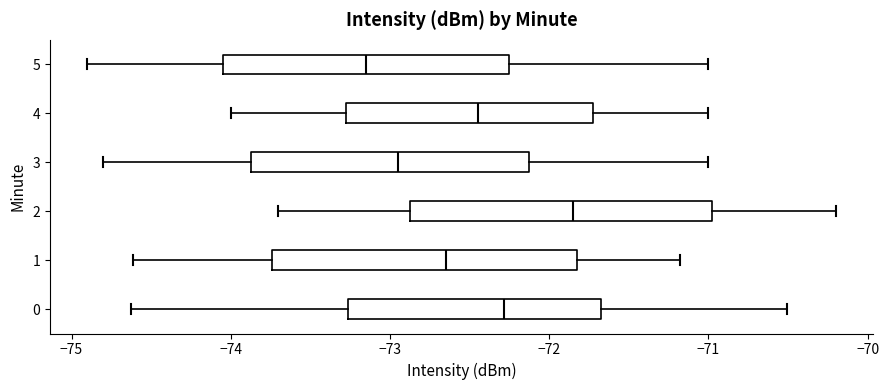

Which box's median line is the furthest to the left?

5